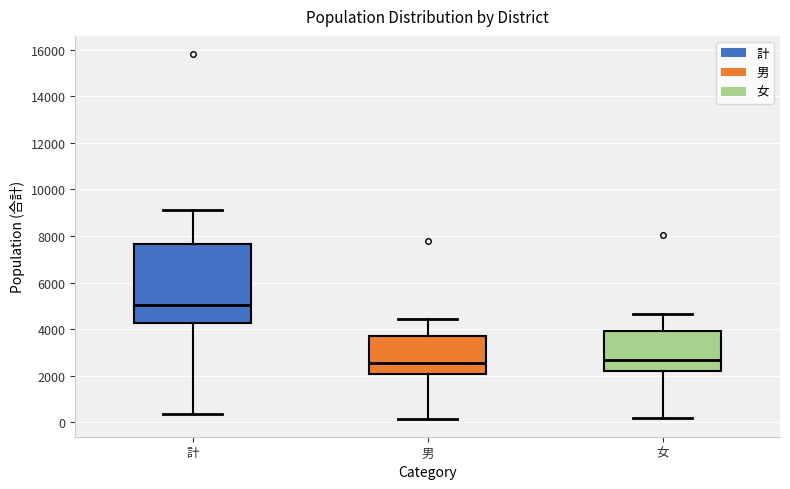

Which box is the tallest, from its lower edge to its upper edge?

計